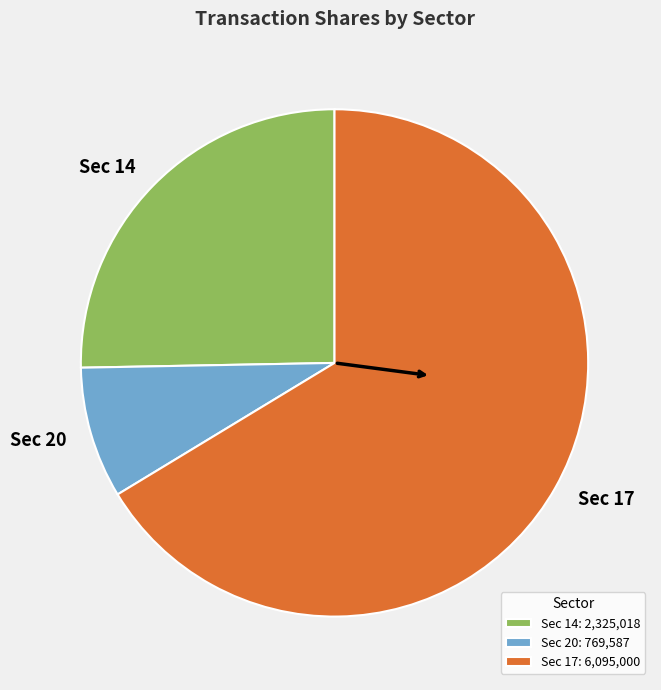

How many segments does this pie chart have?

3